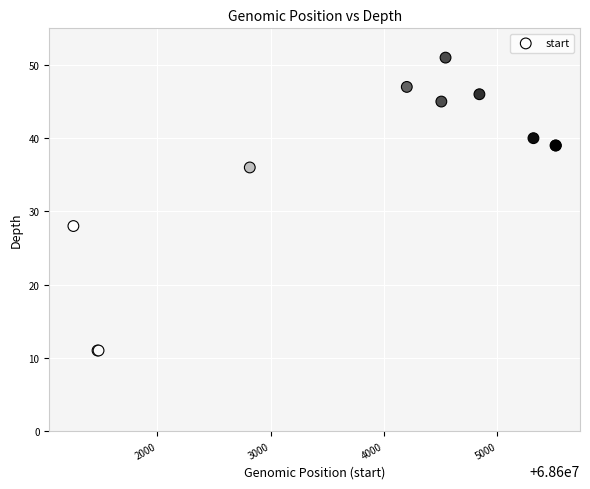

What Y value in the scatter plot is closest to 31?

28